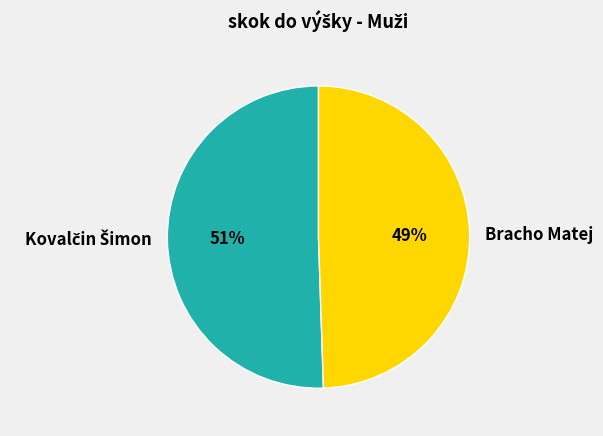

The Bracho Matej slice represents 58% of the pie. True or false?

False